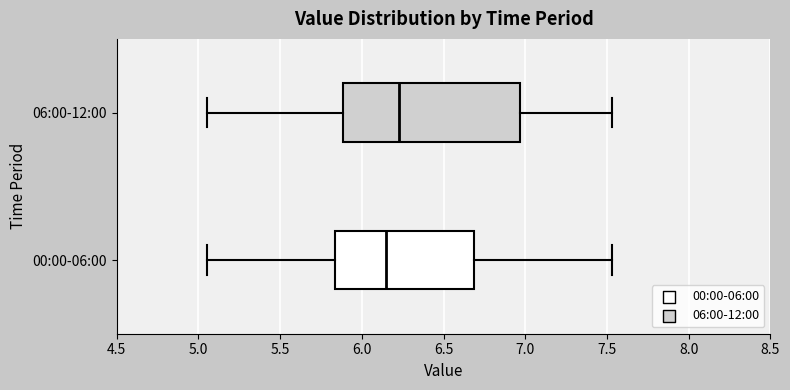

Reading bottom to top, transcribe this box plot: for each box, give where its median line is, the range the box spans, and where its two whiskers end, as read against the x-axis. The values are not printed on the chart, so give them approximately, as read against the axis.

00:00-06:00: median 6.15, box 5.85 to 6.70, whiskers 5.05 to 7.55
06:00-12:00: median 6.25, box 5.90 to 6.95, whiskers 5.05 to 7.55